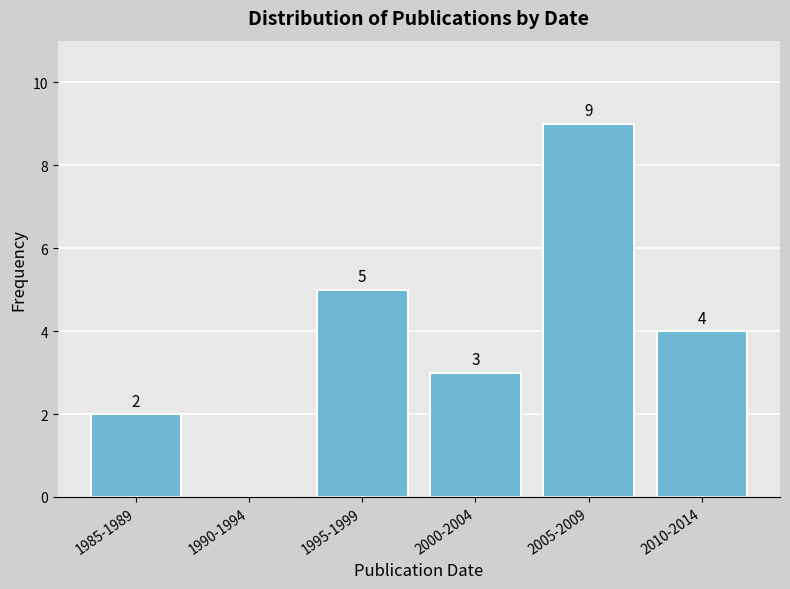

Which category has the highest value across all series?

2005-2009